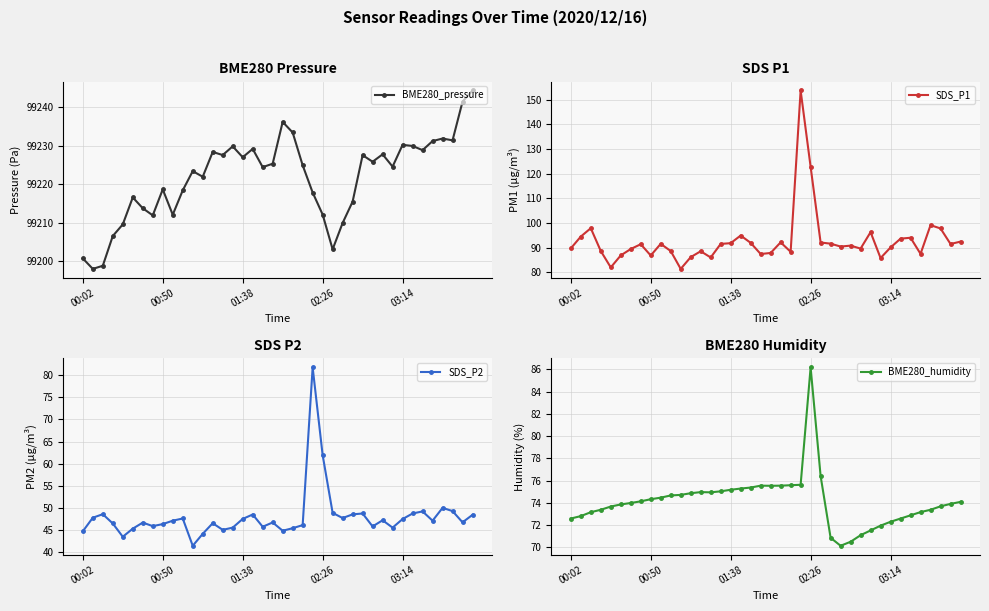

What is the maximum value for SDS_P1?

153.7